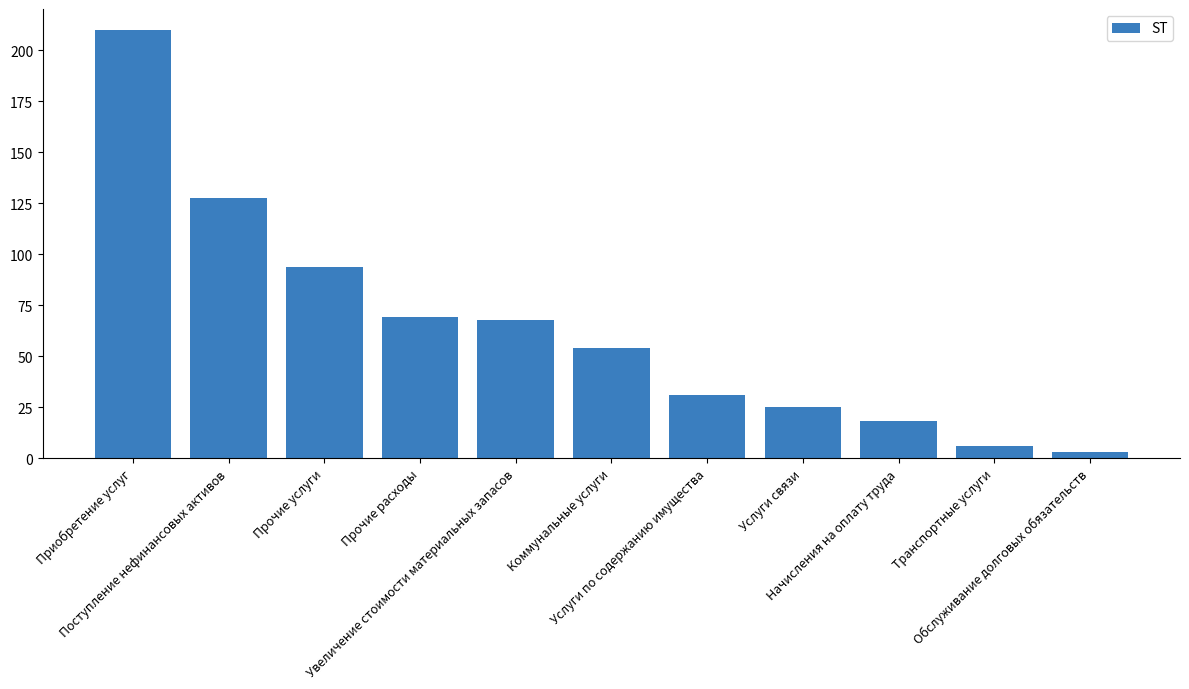

What is the label of the 5th bar from the left?

Увеличение стоимости материальных запасов